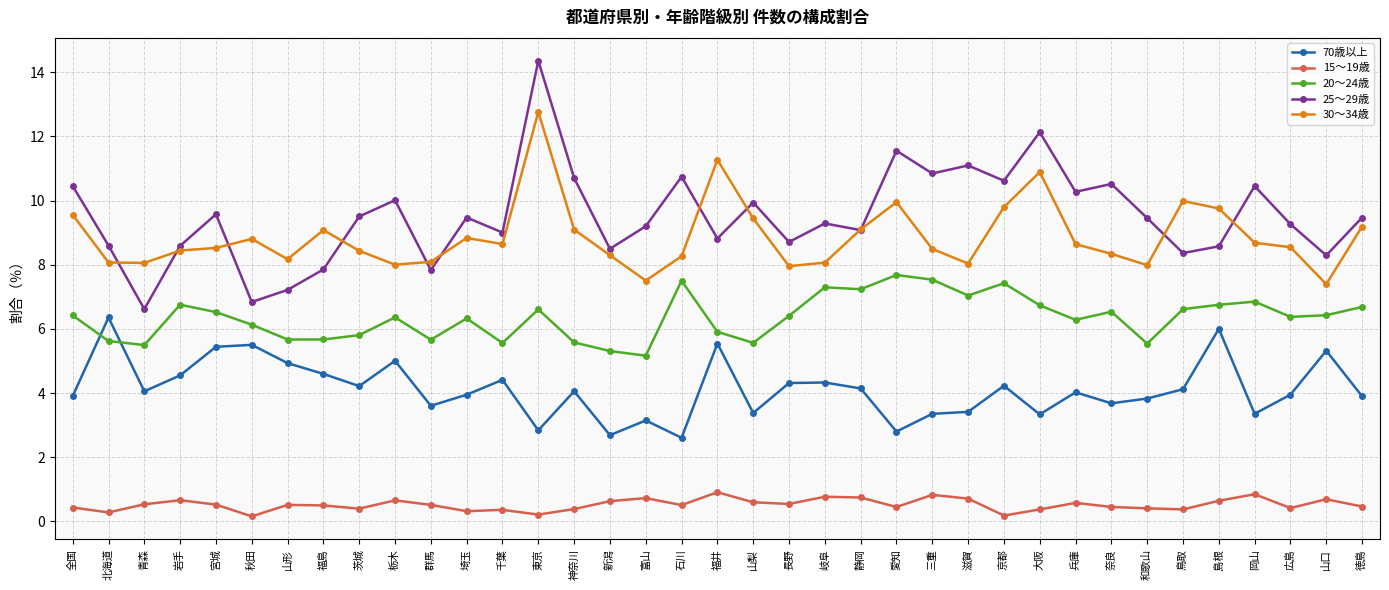

What is the label of the 9th point from the right?

兵庫